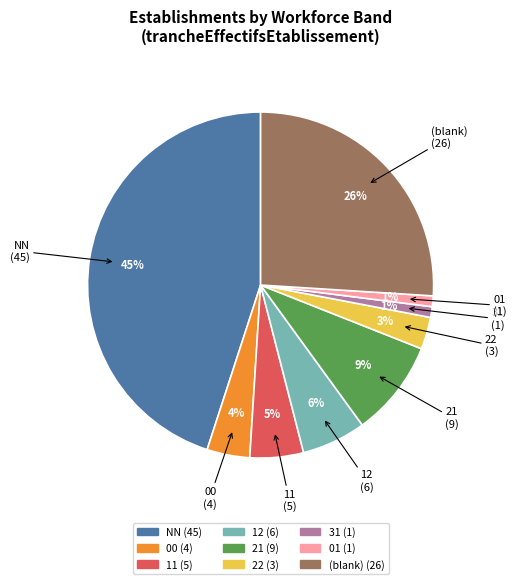

Is there any slice that represents more than half of the pie?

No